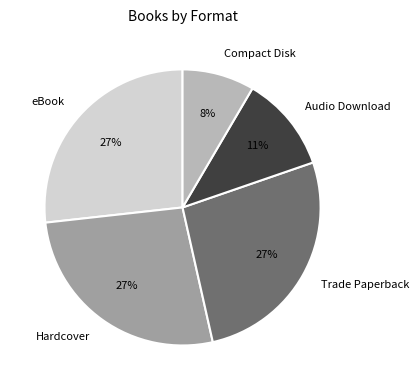

Is it true that Trade Paperback is 27% of the pie?

True